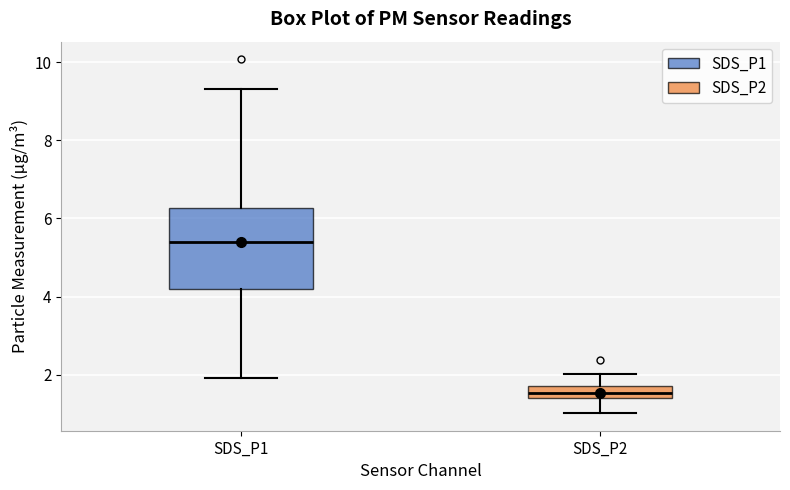

Reading left to right, transcribe this box plot: for each box, give where its median line is, the range the box spans, and where its two whiskers end, as read against the y-axis. The values are not printed on the chart, so give them approximately, as read against the axis.

SDS_P1: median 5.4, box 4.2 to 6.2, whiskers 2.0 to 9.4
SDS_P2: median 1.6, box 1.4 to 1.8, whiskers 1.0 to 2.0